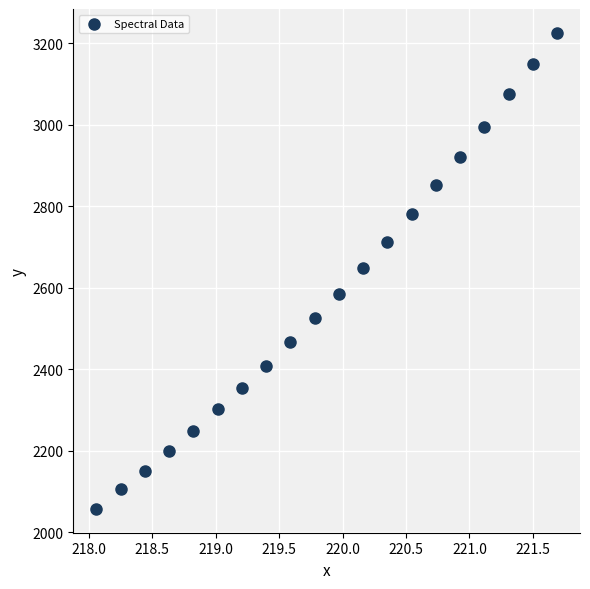

What is the range of Y values (max minus min)?

1168.0